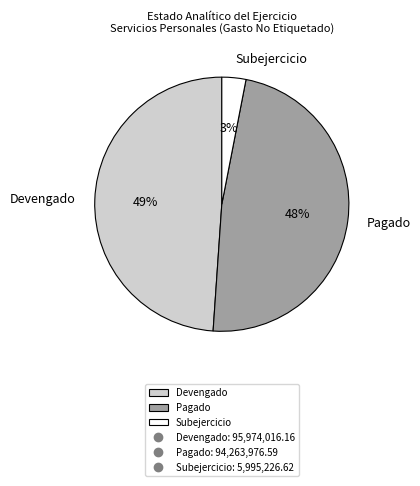

Which category has the biggest portion of the pie?

Devengado